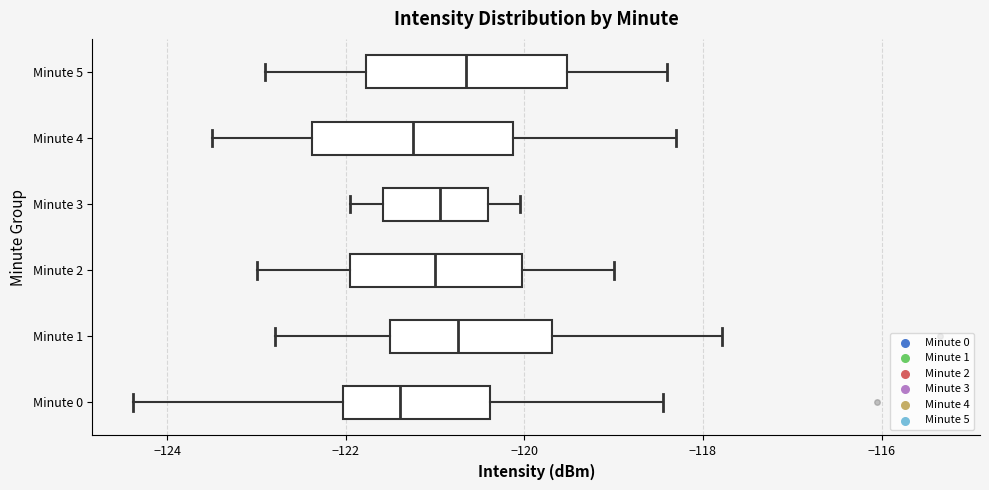

Where is the right edge of the box for Minute 0 on the x-axis? The values are not printed on the chart, so give them approximately, as read against the axis.

-120.4